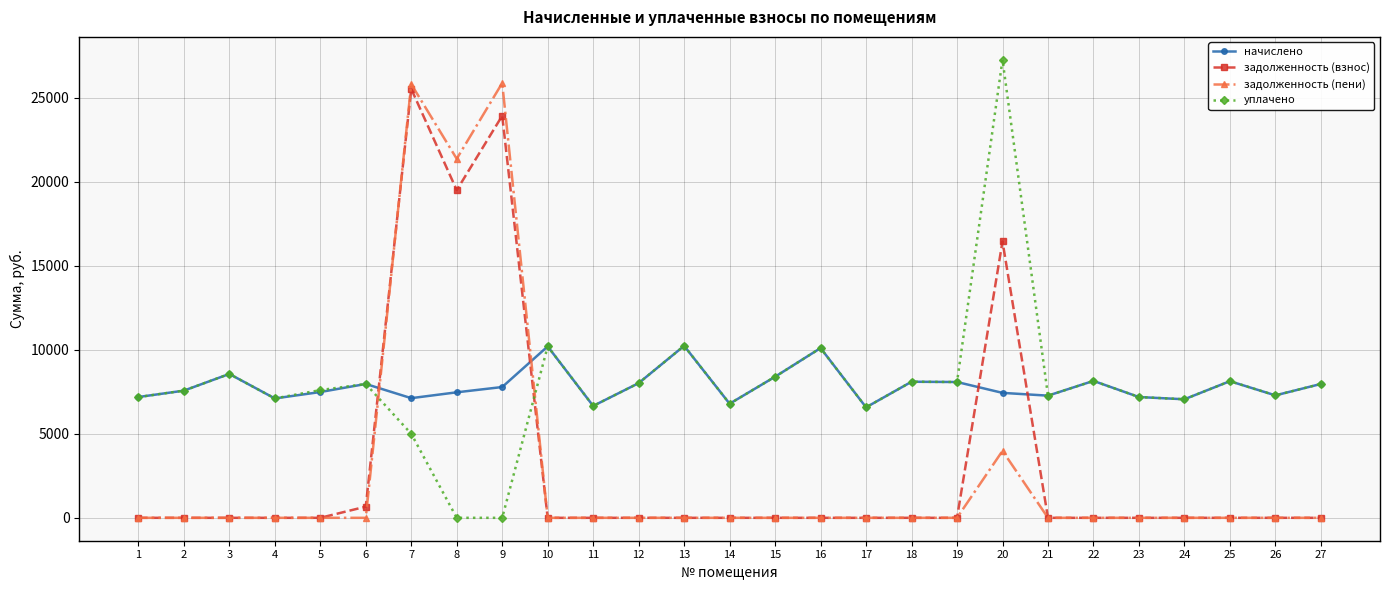

What is the value of the начислено point at the 24th from the left?

7054.6